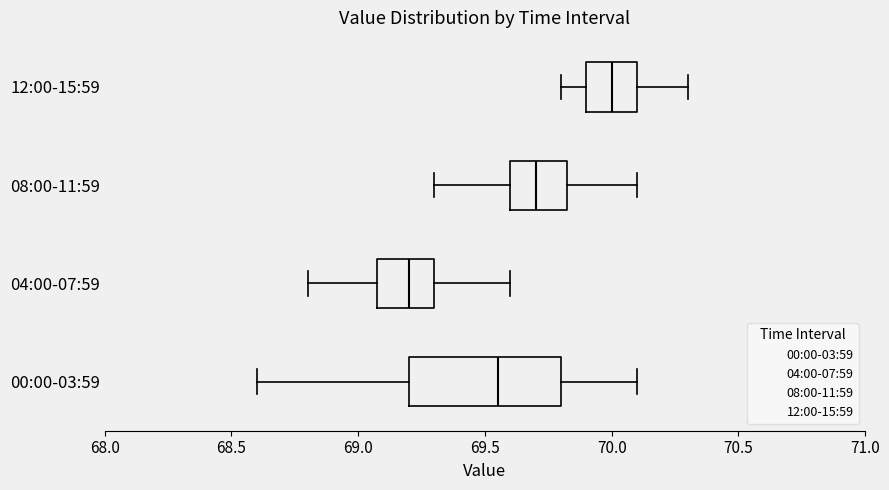

Comparing the boxes themselves (not the whiskers), which one is the widest?

00:00-03:59